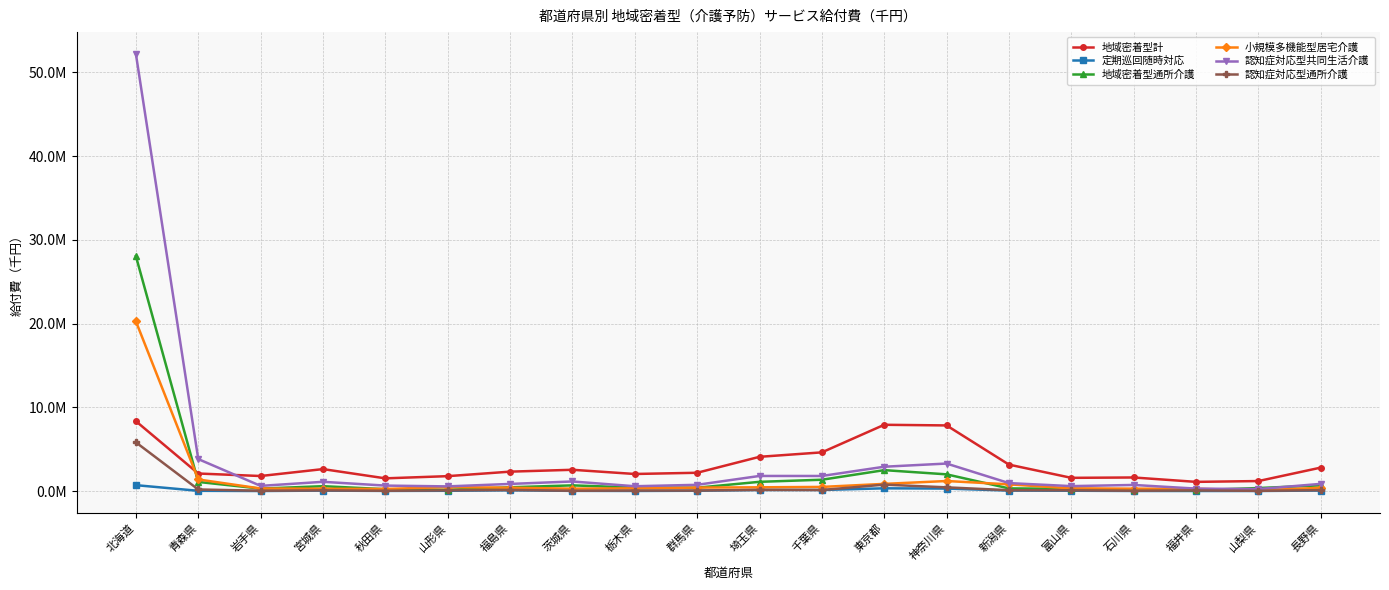

True or false: 定期巡回随時対応 and 地域密着型計 intersect in this chart.

False